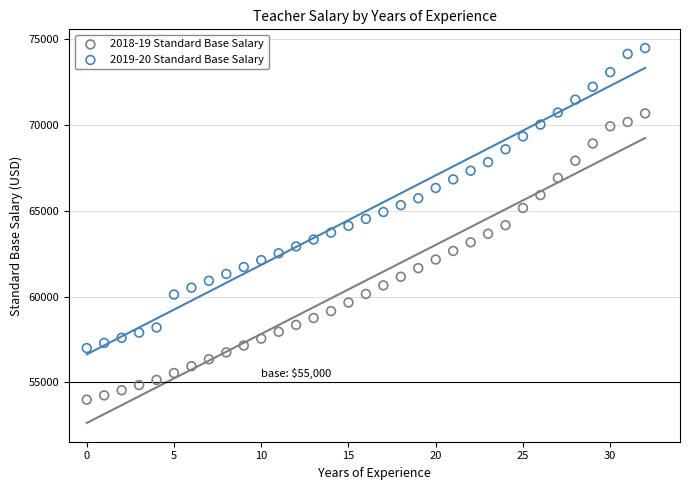

Which series contains the lowest Y value?

2018-19 Standard Base Salary